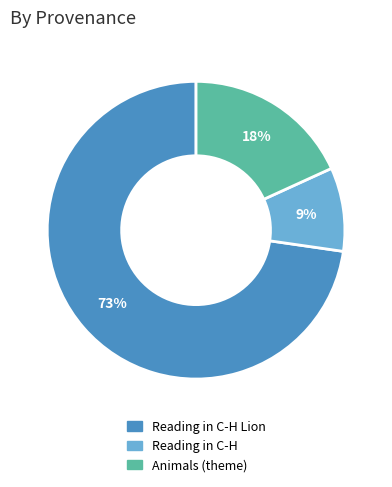

To the nearest percent, what is the average slice percentage?

33%